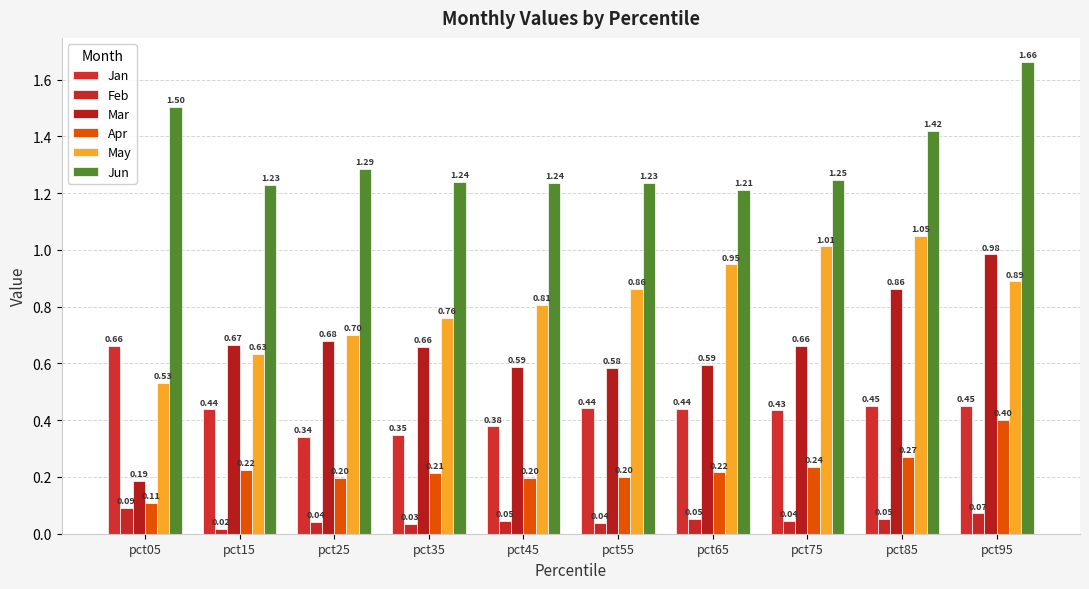

Which series changed the most between pct55 and pct75?

May